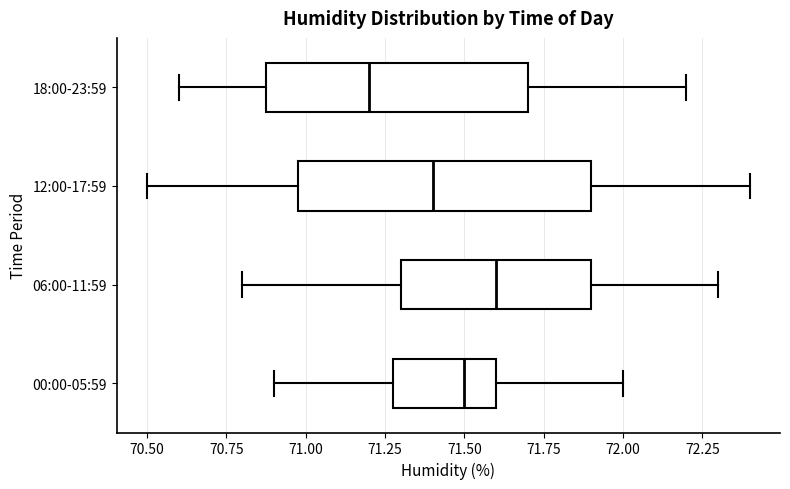

Reading bottom to top, read every box against the x-axis: the position of its median line, the range the box covers, and the ends of its whiskers. The values are not printed on the chart, so give them approximately, as read against the axis.

00:00-05:59: median 71.5, box 71.3 to 71.6, whiskers 70.9 to 72.0
06:00-11:59: median 71.6, box 71.3 to 71.9, whiskers 70.8 to 72.3
12:00-17:59: median 71.4, box 71.0 to 71.9, whiskers 70.5 to 72.4
18:00-23:59: median 71.2, box 70.9 to 71.7, whiskers 70.6 to 72.2